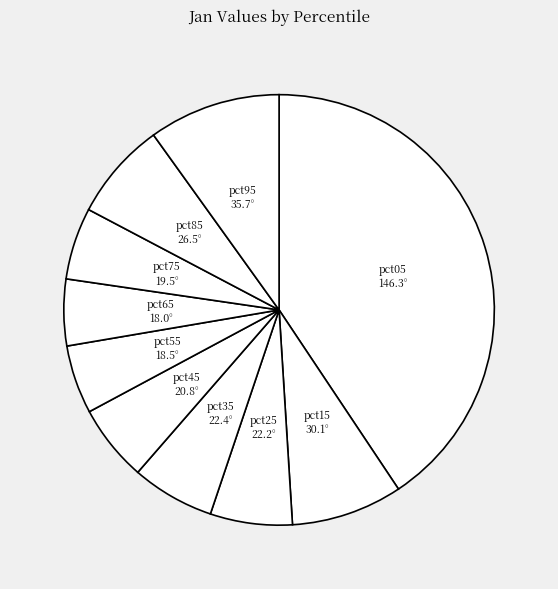

Which has a higher value, pct85 or pct25?

pct85